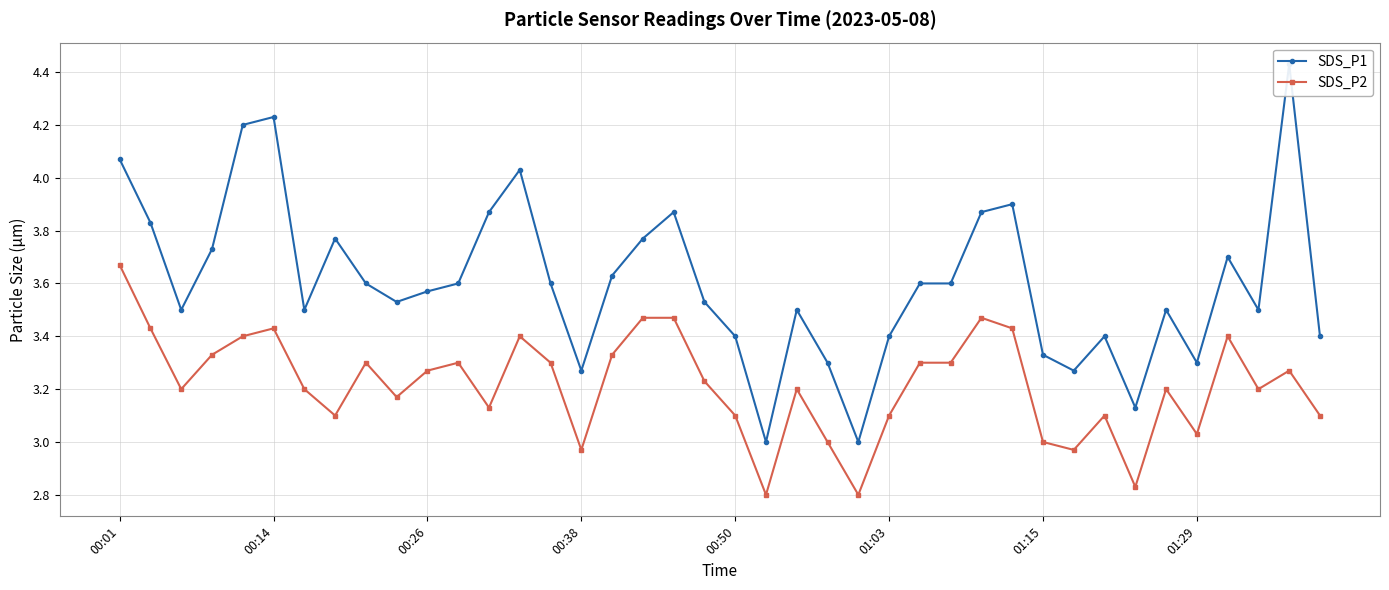

What is the sum of all SDS_P2 values?

128.7